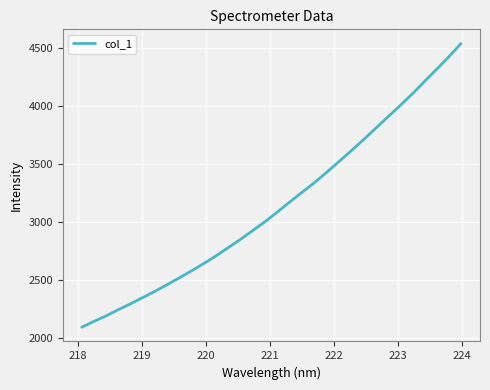

What is the difference between the maximum and minimum values?

2444.3